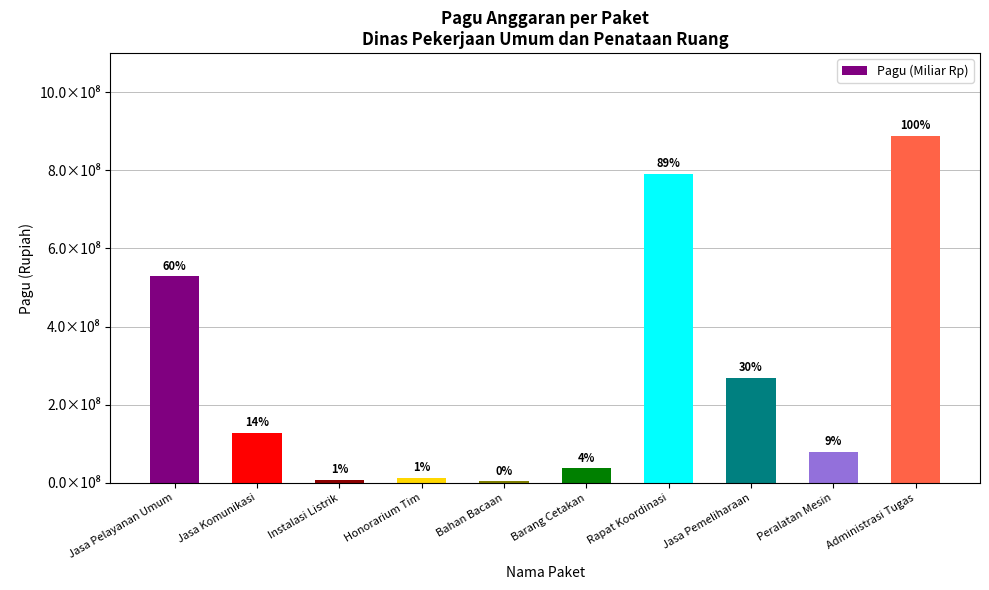

Are the bars horizontal?

No